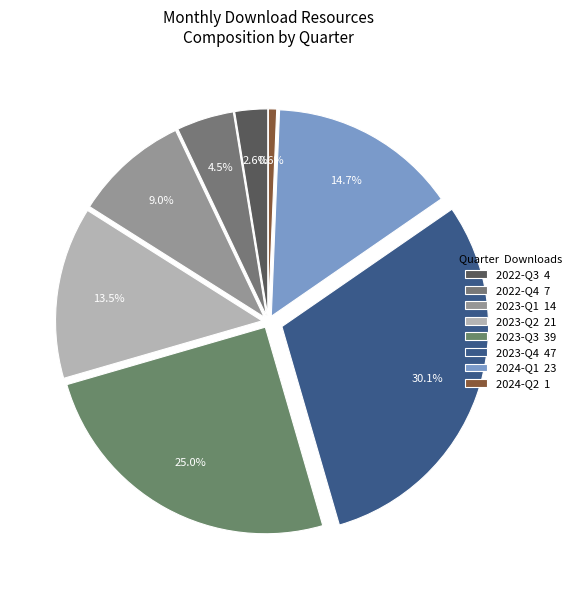

Count the number of slices in the pie.

8